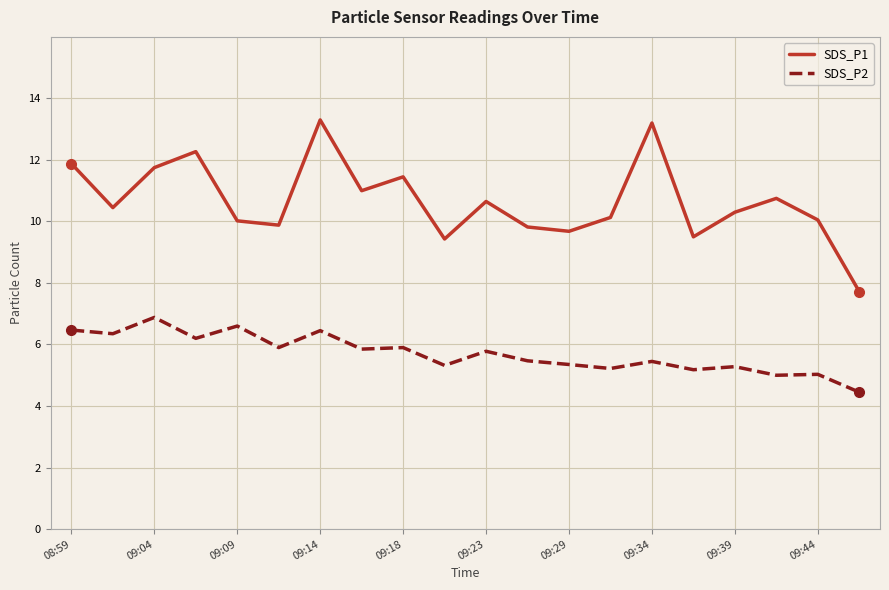

Which series has the largest total across all categories?

SDS_P1